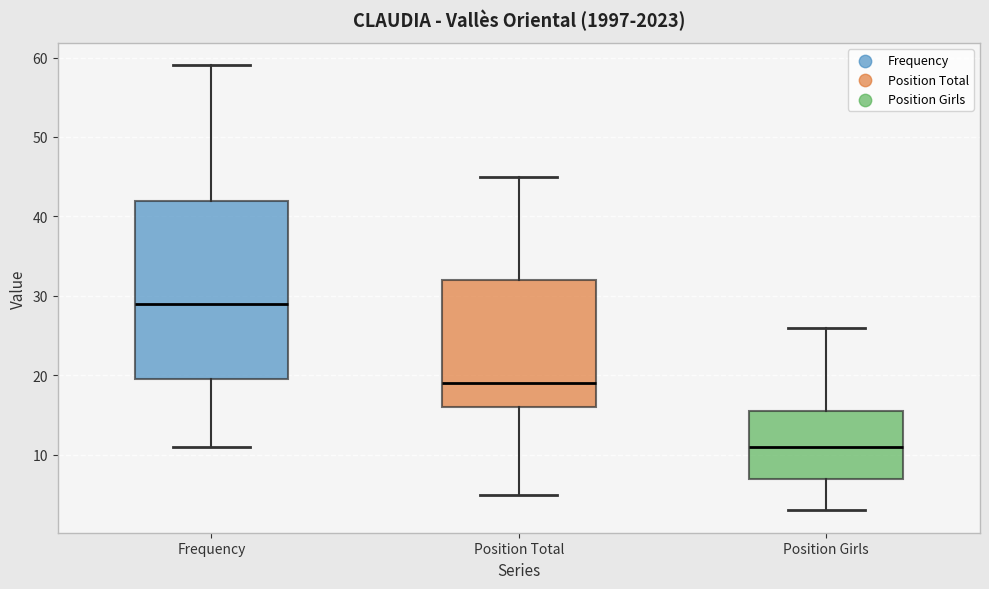

Where is the upper edge of the box for Frequency on the y-axis? The values are not printed on the chart, so give them approximately, as read against the axis.

42